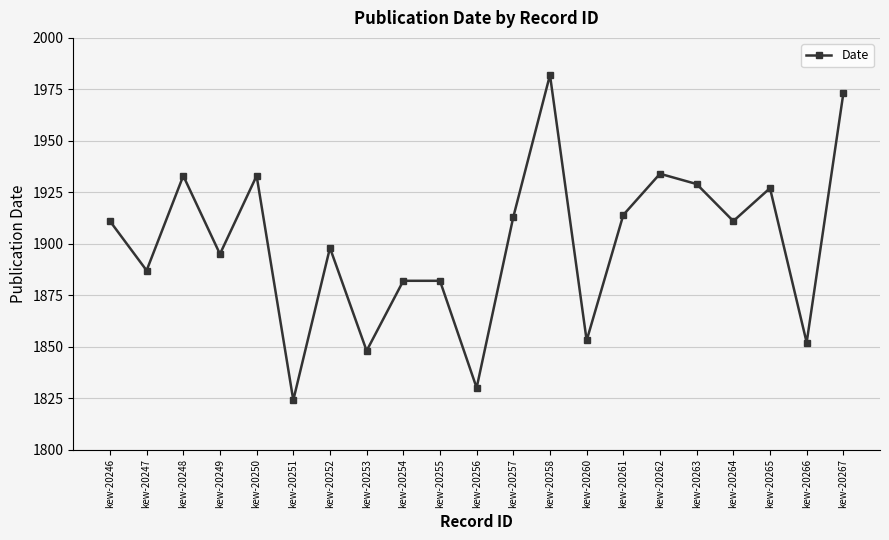

What is the difference between the second highest and second lowest values?

143